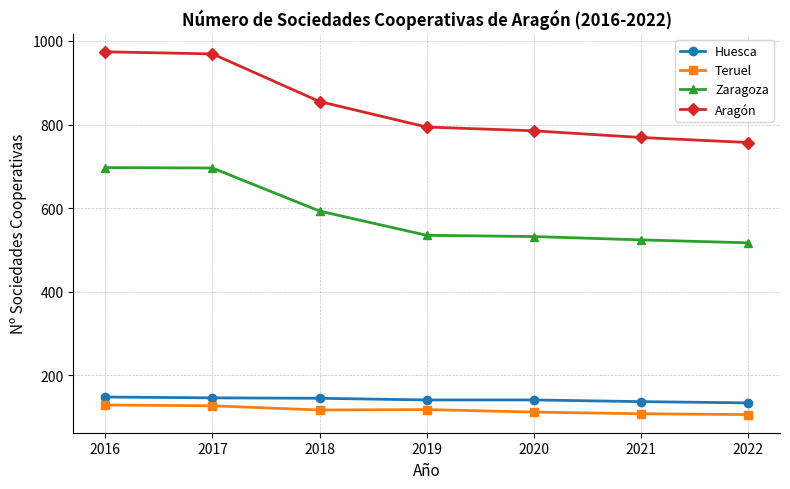

What is the maximum value for Huesca?

148